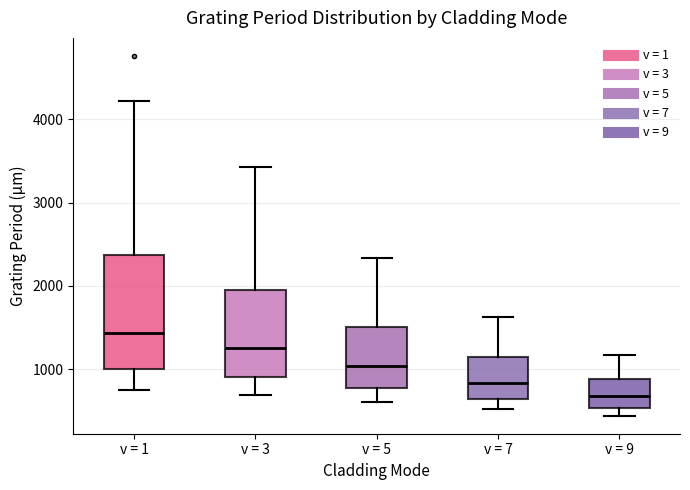

Where is the upper edge of the box for v = 5 on the y-axis? The values are not printed on the chart, so give them approximately, as read against the axis.

1500